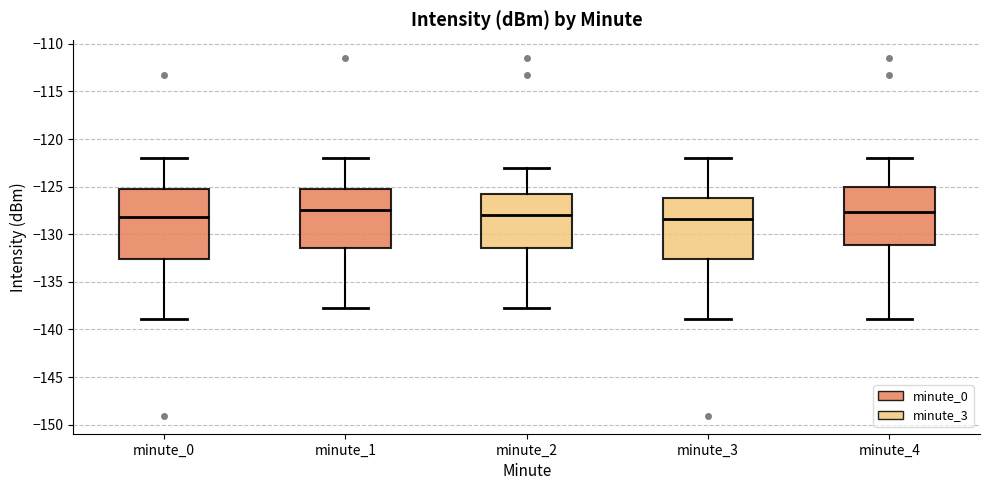

Comparing the boxes themselves (not the whiskers), which one is the tallest?

minute_0